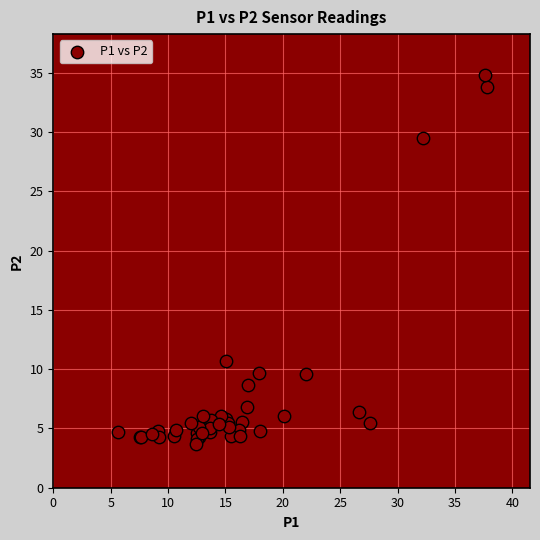

What Y value in the scatter plot is closest to 19?

10.7